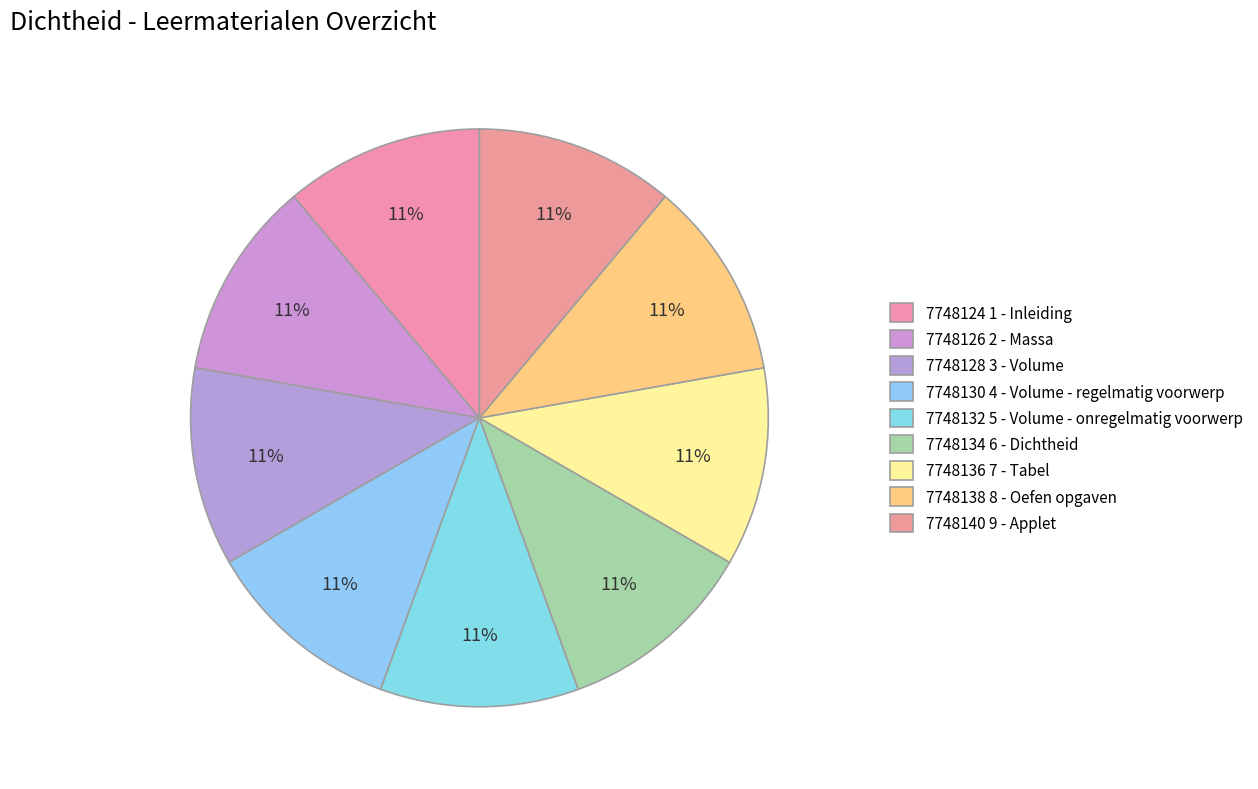

Is there a majority slice in this chart?

No